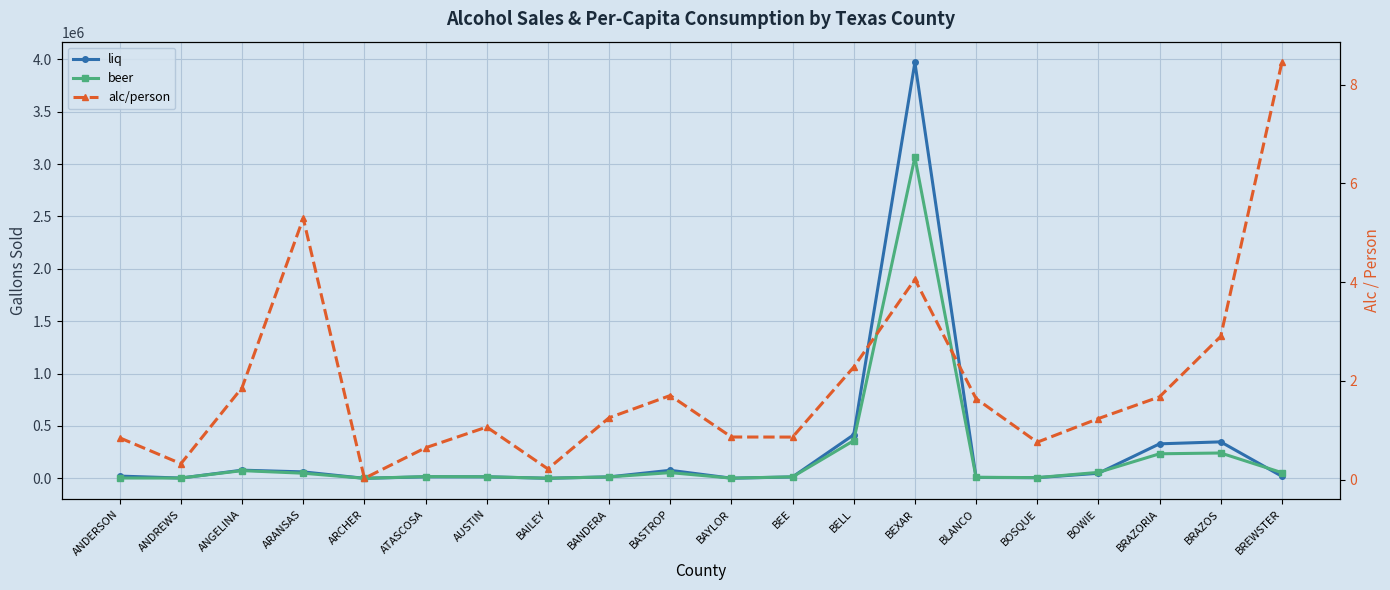

What is the label of the 4th point from the left?

ARANSAS